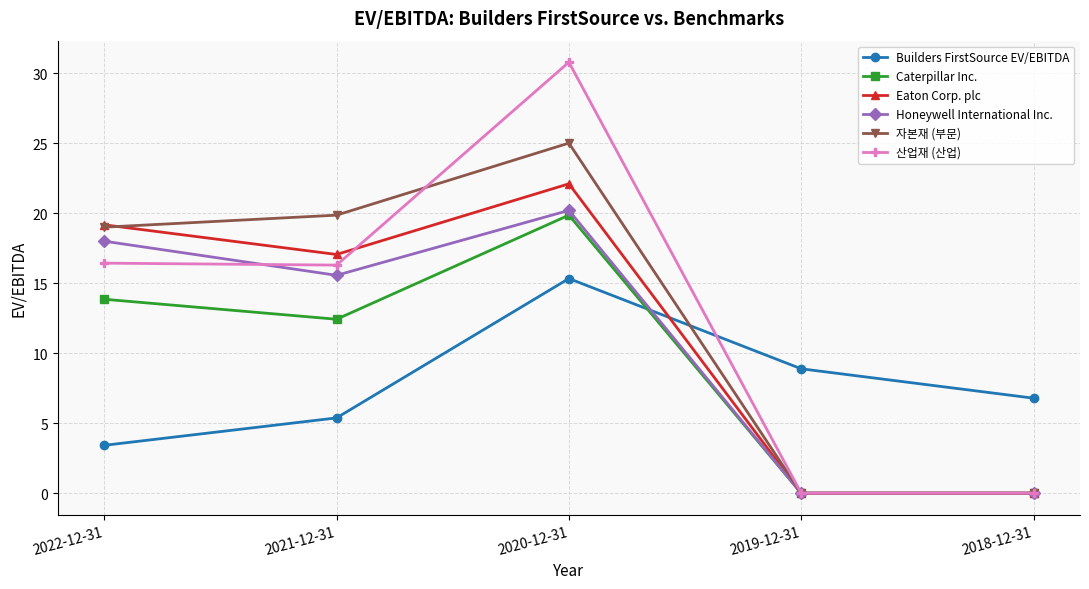

What position from the left is 2019-12-31?

4